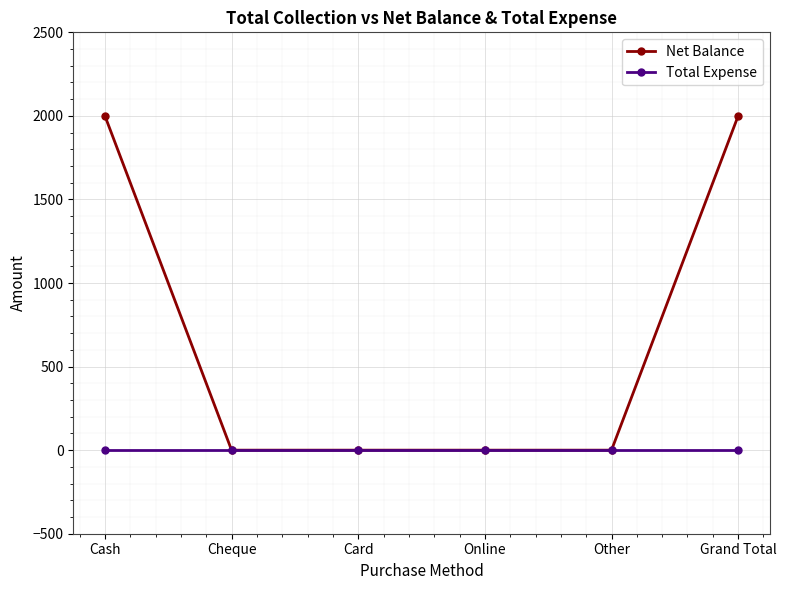

Which series has the widest spread of values?

Net Balance